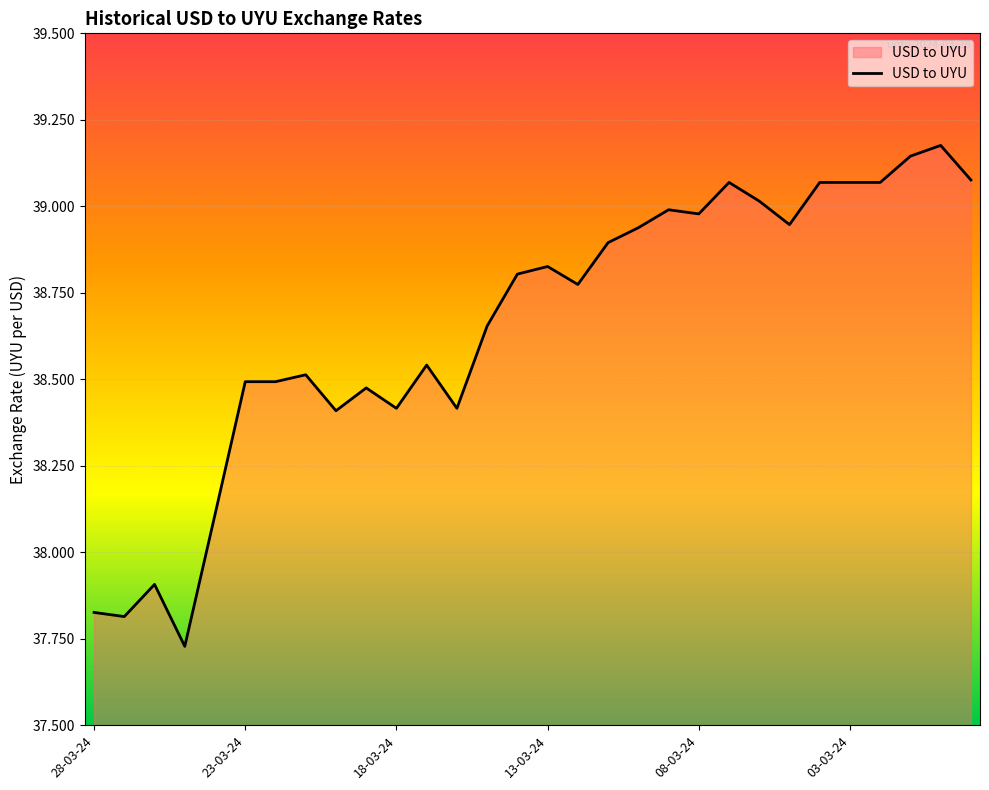

What is the difference between the maximum and minimum values?

1.4